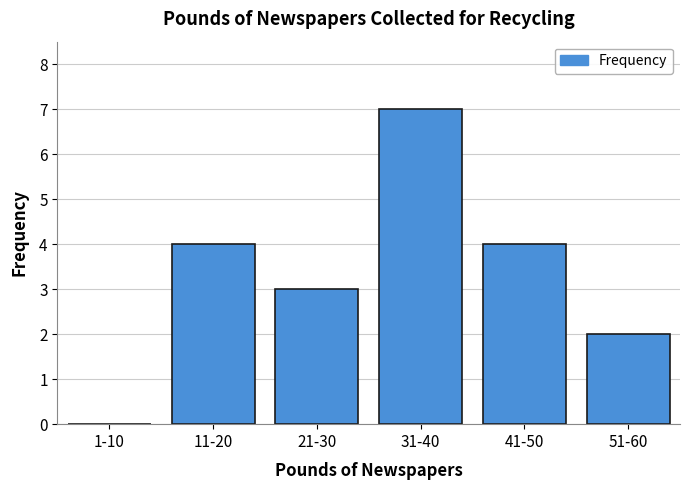

Reading left to right, list all the values displayed in this chart.

1-10=0	11-20=4	21-30=3	31-40=7	41-50=4	51-60=2